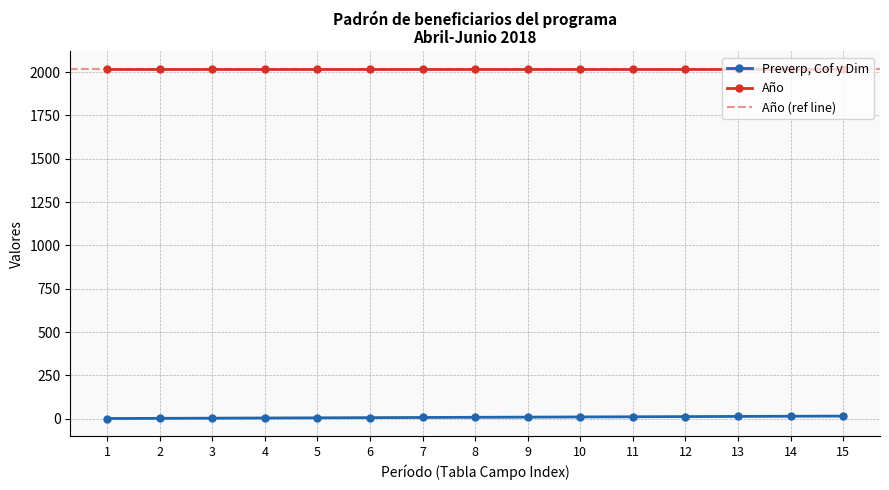

What is the difference between the values at 8 and 13?

5